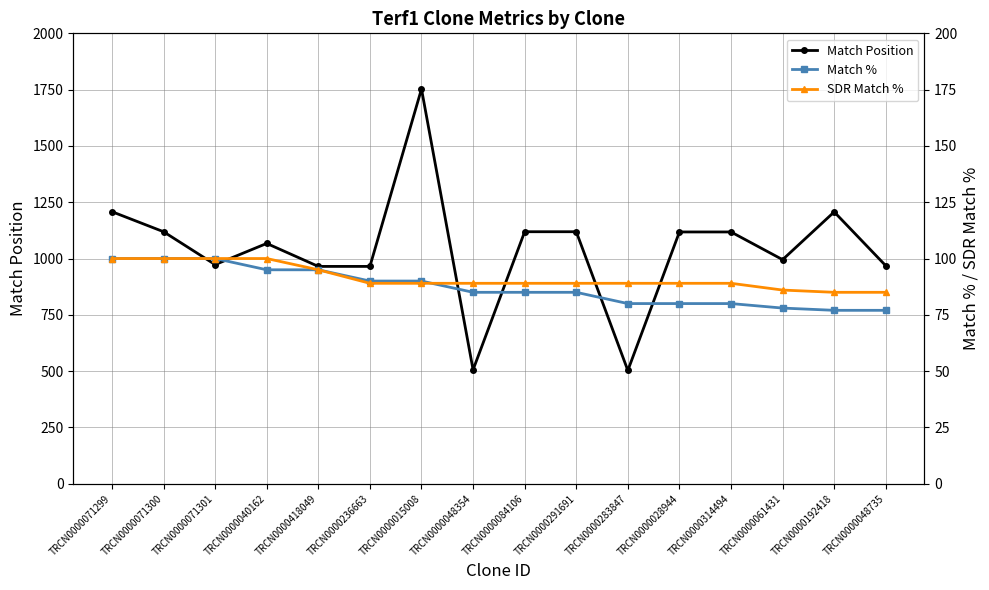

How many lines are shown in the chart?

3